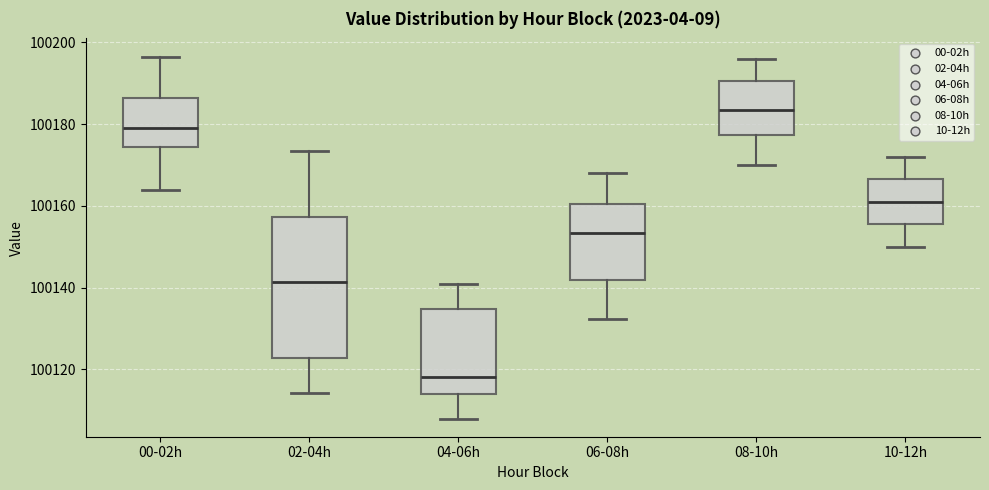

Reading left to right, transcribe this box plot: for each box, give where its median line is, the range the box spans, and where its two whiskers end, as read against the y-axis. The values are not printed on the chart, so give them approximately, as read against the axis.

00-02h: median 100180, box 100174 to 100186, whiskers 100164 to 100196
02-04h: median 100142, box 100122 to 100158, whiskers 100114 to 100174
04-06h: median 100118, box 100114 to 100134, whiskers 100108 to 100140
06-08h: median 100154, box 100142 to 100160, whiskers 100132 to 100168
08-10h: median 100184, box 100178 to 100190, whiskers 100170 to 100196
10-12h: median 100162, box 100156 to 100166, whiskers 100150 to 100172